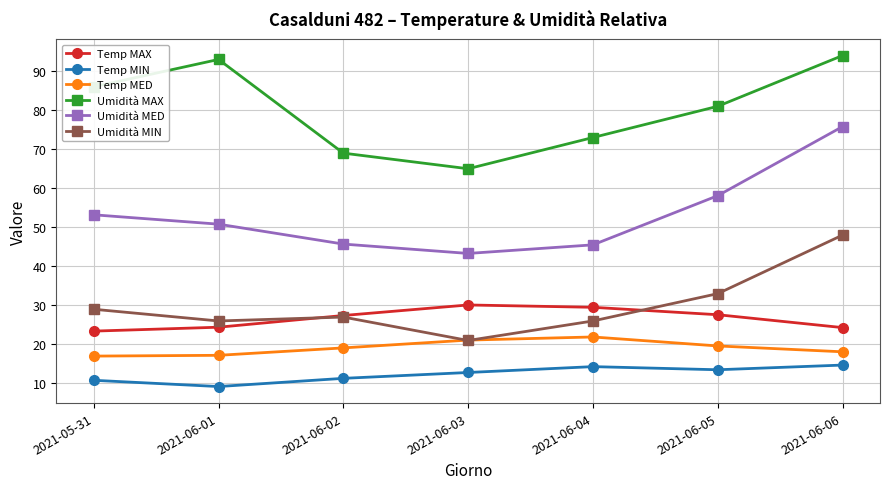

What is the greatest value displayed?

94.0